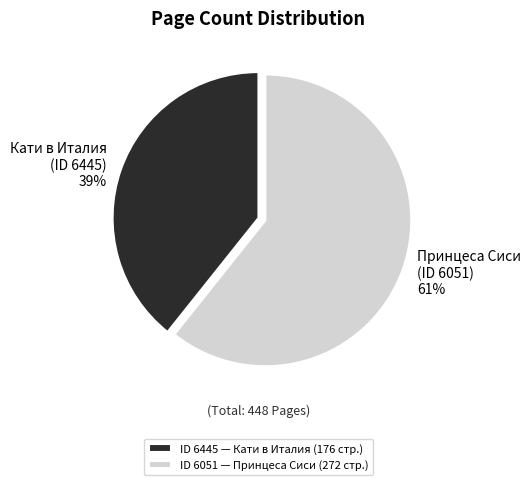

Is the sum of Кати в Италия (ID 6445) and Принцеса Сиси (ID 6051) greater than half?

Yes